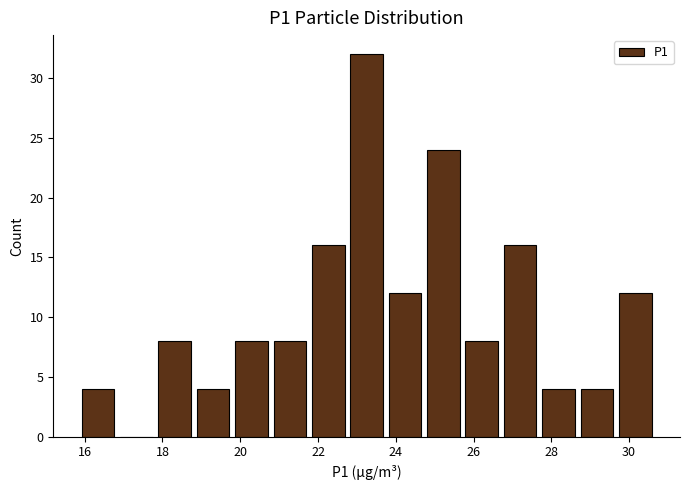

Over which range of the x-axis is the bar tallest?

22.8 to 23.8